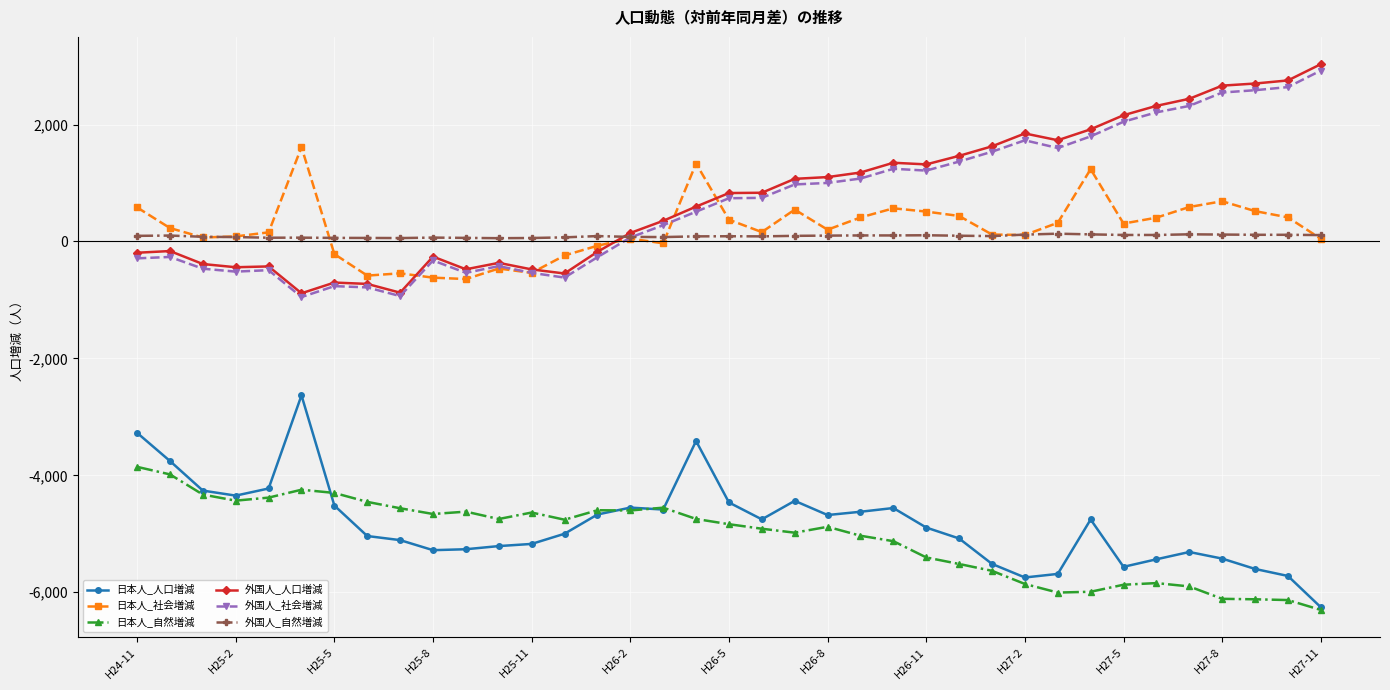

What is the value of the 日本人_人口増減 point at the 35th from the left?

-5601